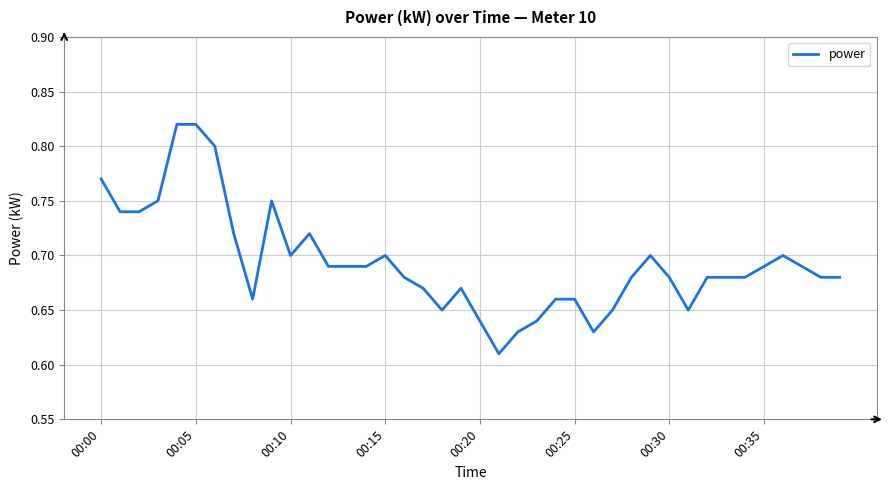

What is the label of the 17th point from the left?

16